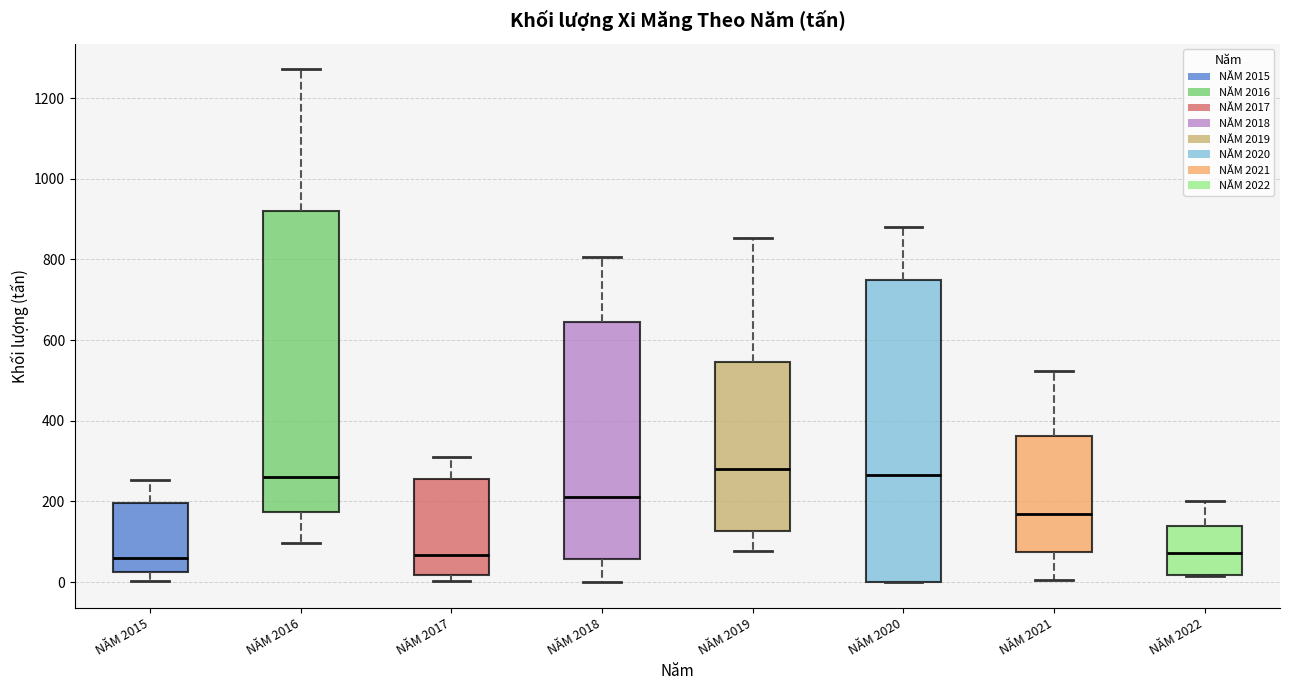

Where does the median line of the box for NĂM 2016 sit on the y-axis? The values are not printed on the chart, so give them approximately, as read against the axis.

260